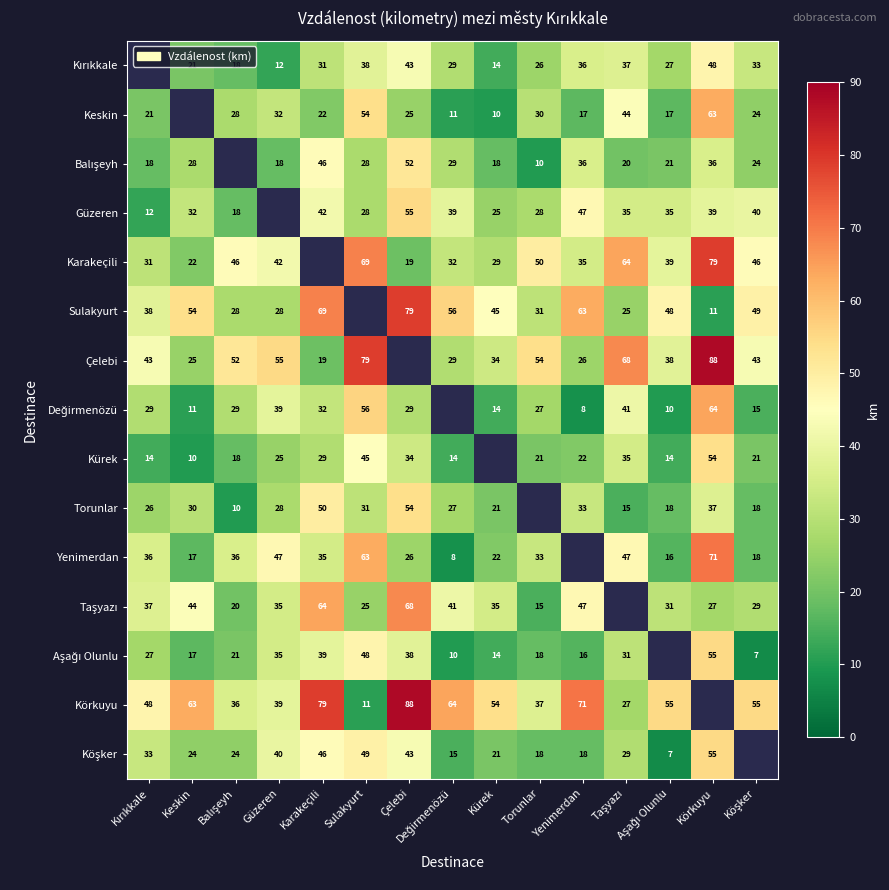

The Sulakyurt series shows 63 at Yenimerdan. True or false?

True